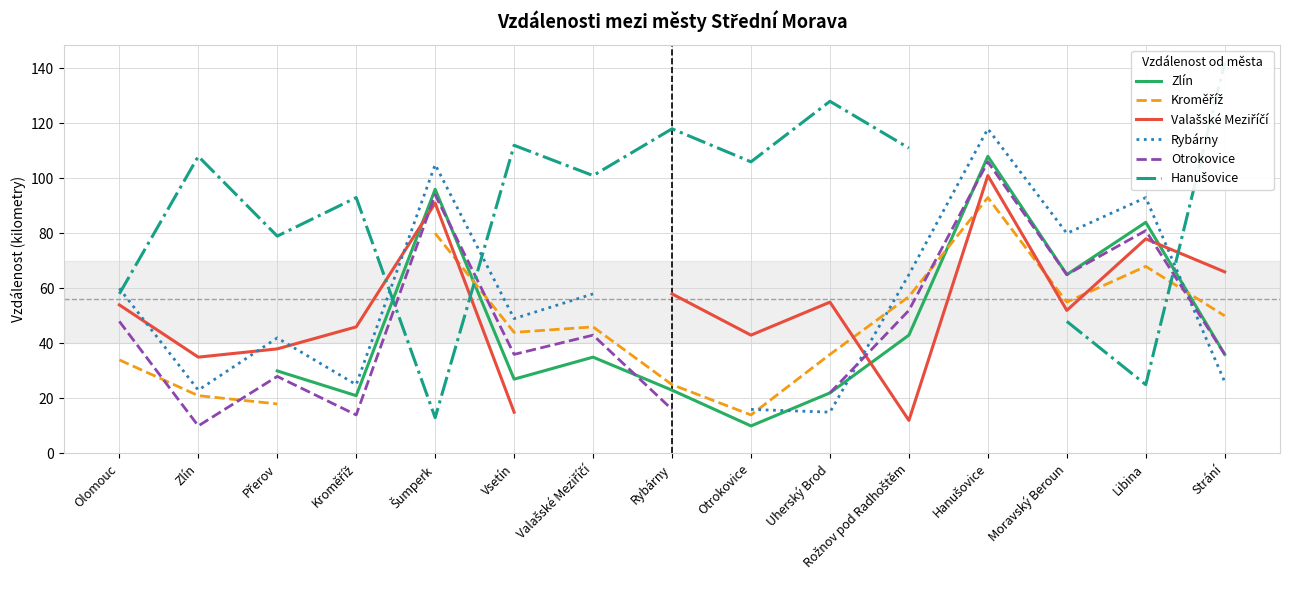

Count the number of categories in the chart.

15